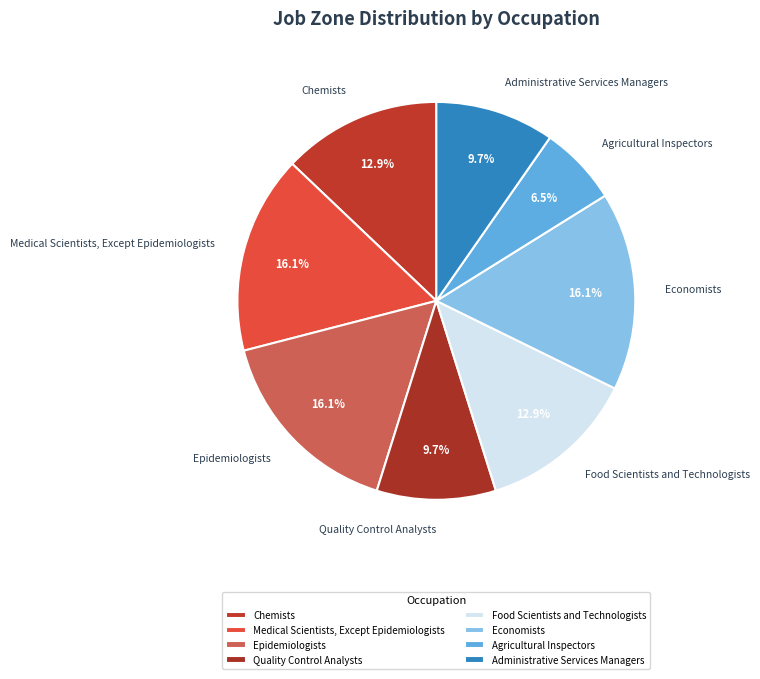

How many slices are in this pie chart?

8